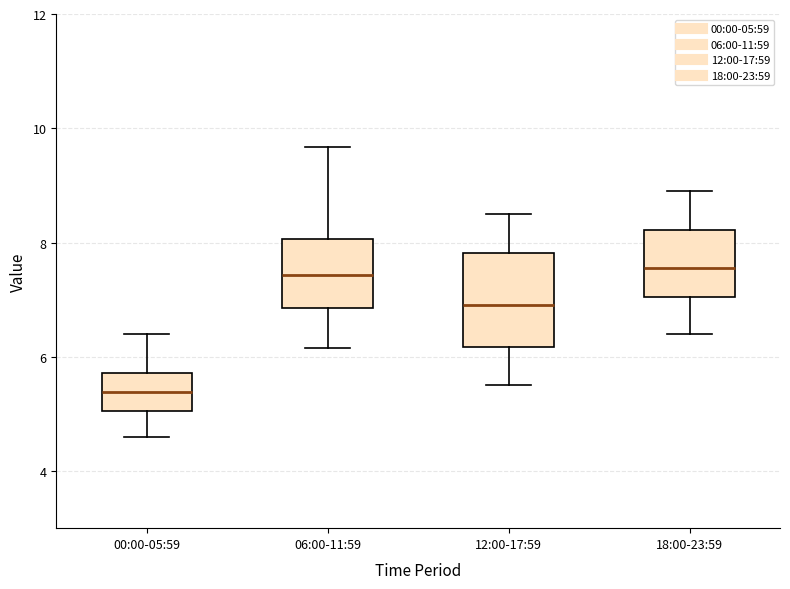

Which box is the tallest, from its lower edge to its upper edge?

12:00-17:59